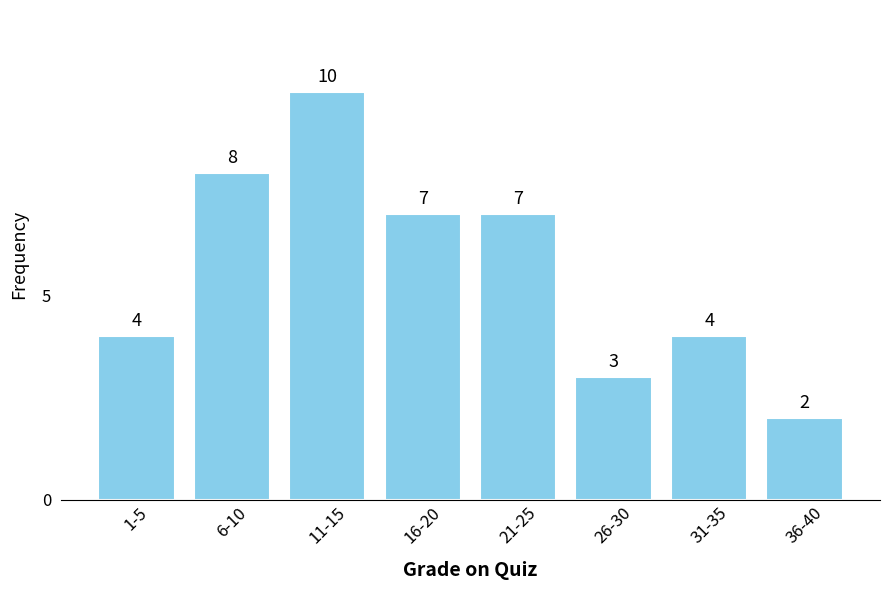

Reading left to right, what are all the values shown in this chart?

4	8	10	7	7	3	4	2